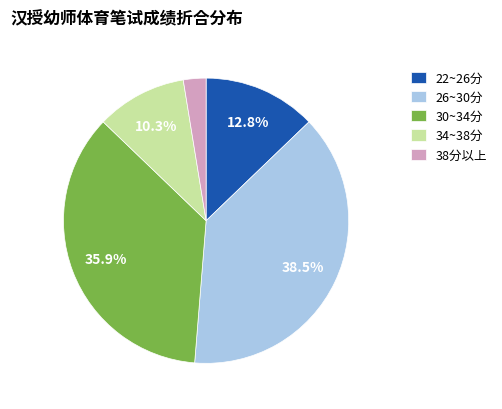

What portion of the pie excludes 26~30分?

61.5%